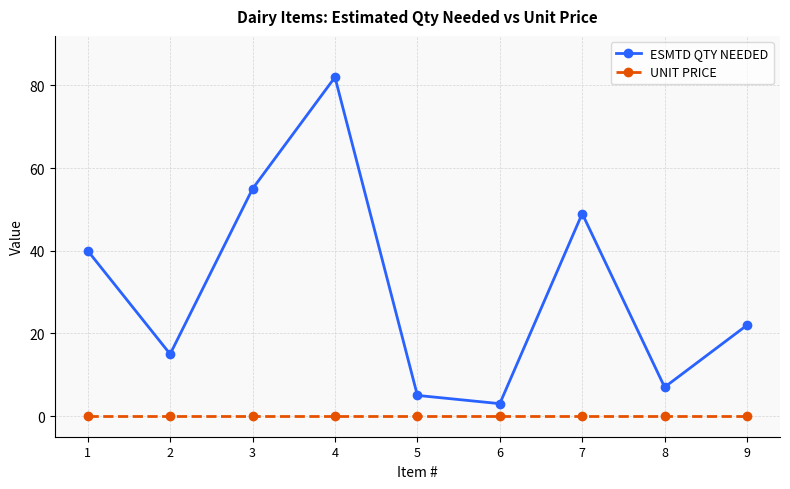

What are all the series names shown in the legend?

ESMTD QTY NEEDED, UNIT PRICE